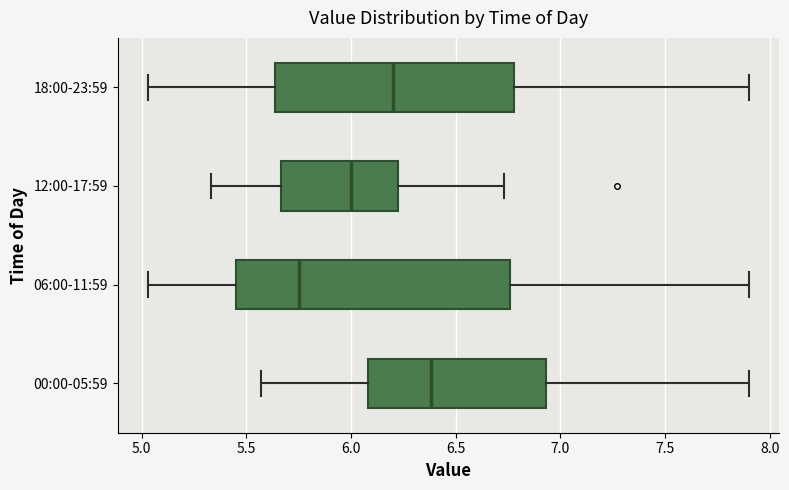

Where is the left edge of the box for 12:00-17:59 on the x-axis? The values are not printed on the chart, so give them approximately, as read against the axis.

5.65